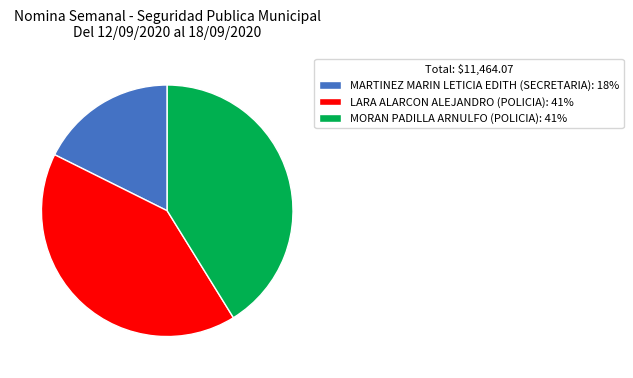

Is it true that LARA ALARCON ALEJANDRO (POLICIA): 41% is 54% of the pie?

False